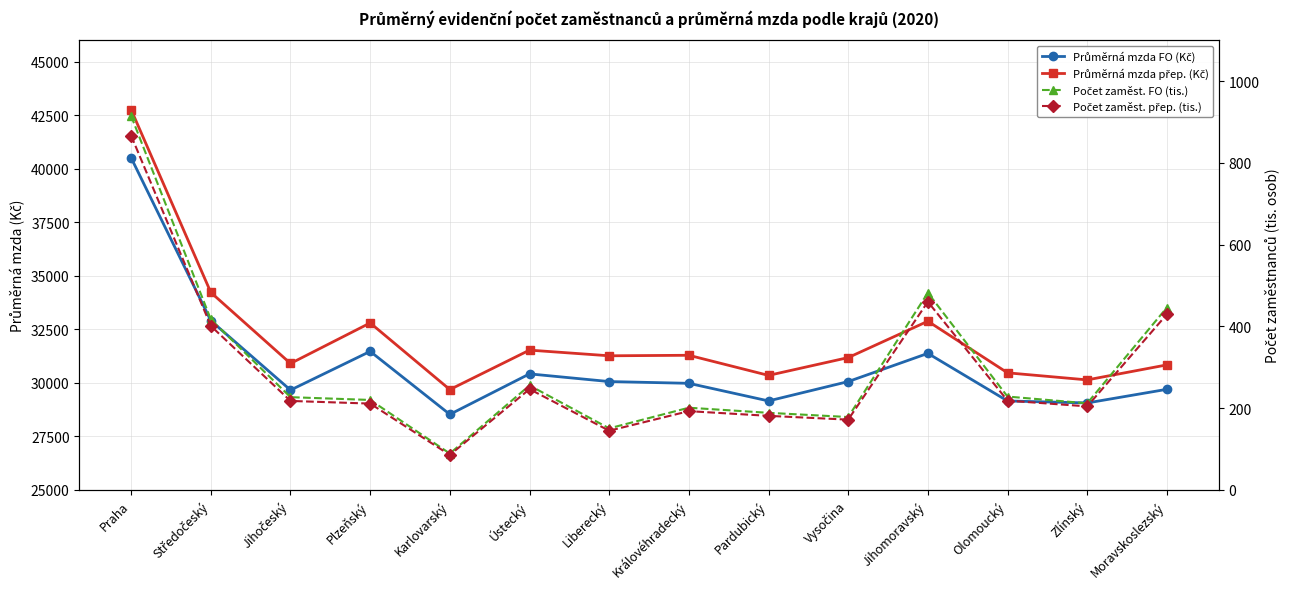

What is the sum of the Počet zaměst. přep. (tis.) values at Moravskoslezský and Plzeňský?

640.9